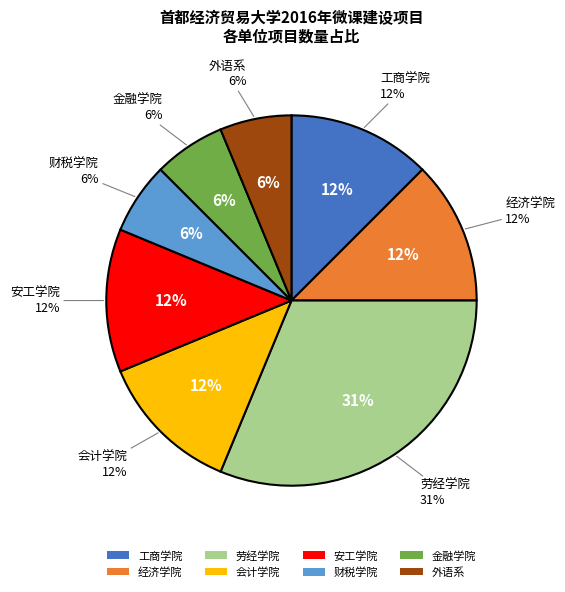

To the nearest percent, what portion does 经济学院 represent?

12%